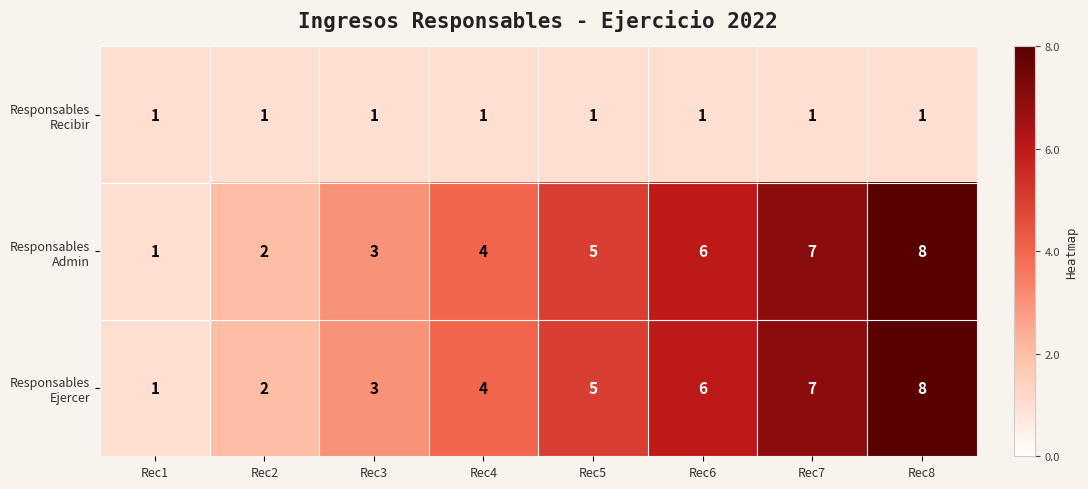

What is the difference between the highest and lowest values at Rec8?

7